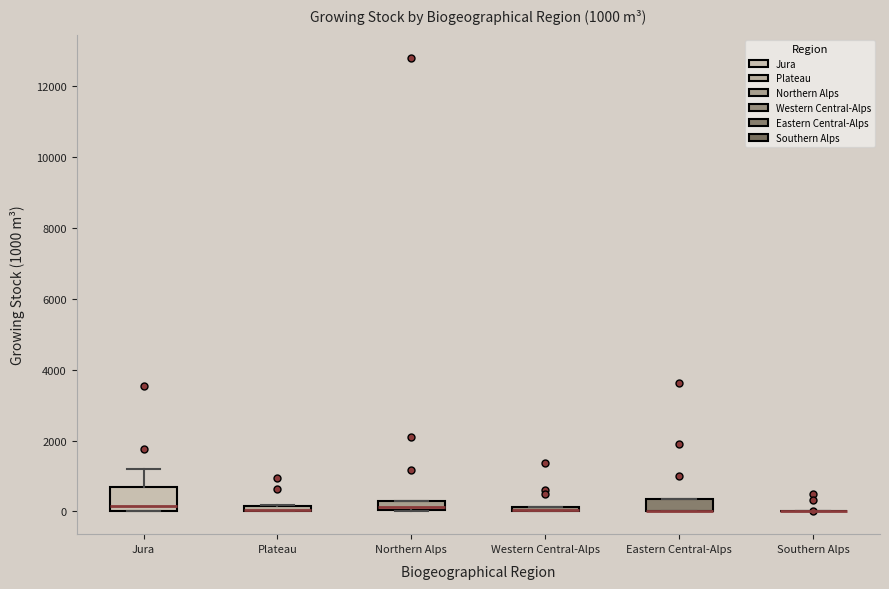

Which box is the tallest, from its lower edge to its upper edge?

Jura